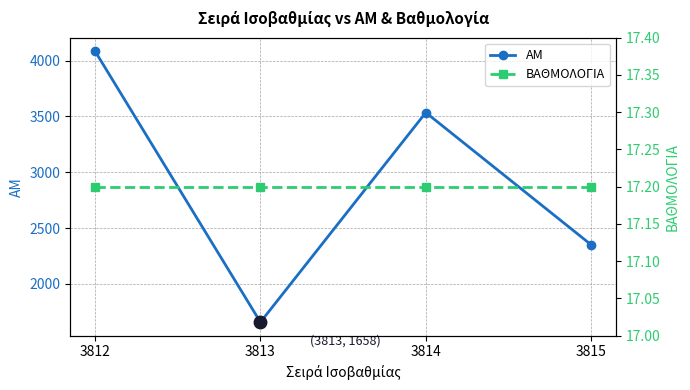

What is the smallest value displayed?

17.2